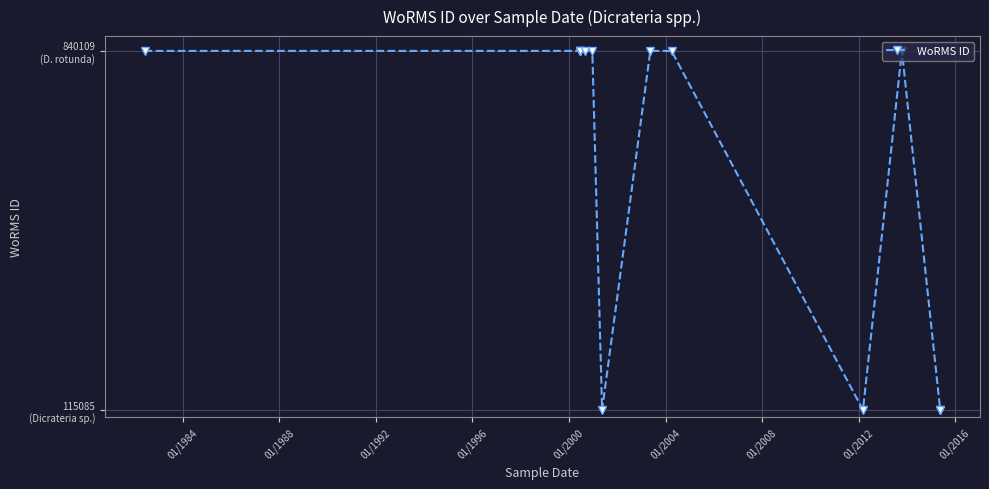

What is the value of the 13th point from the left?

115085